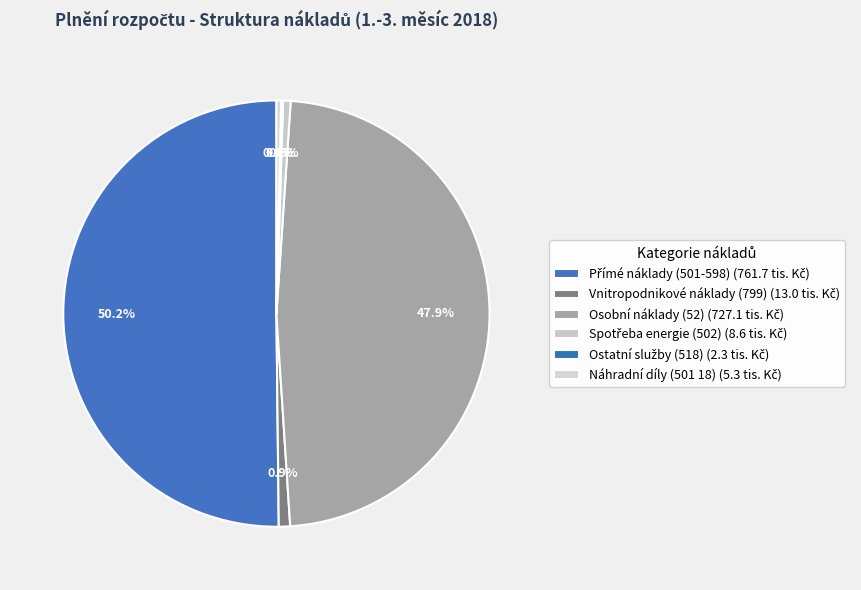

Which slice is the smallest?

Ostatní služby (518)